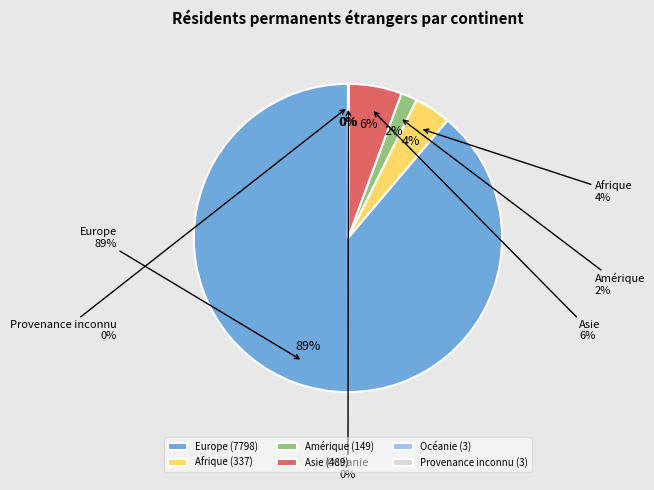

What is the total percentage of Océanie and Europe?

88.9%